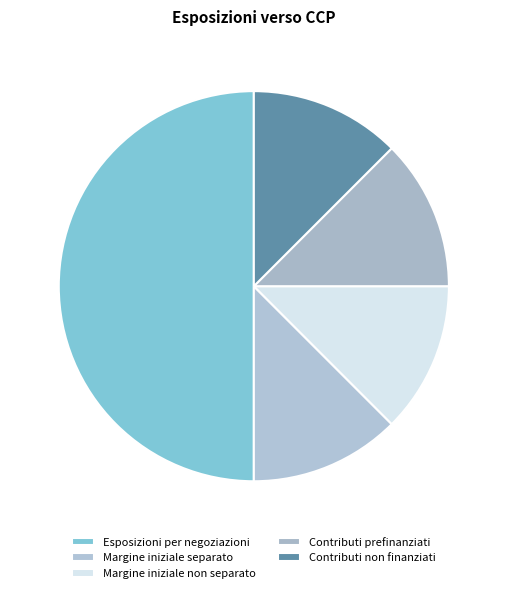

To the nearest percent, what is the average slice percentage?

20%